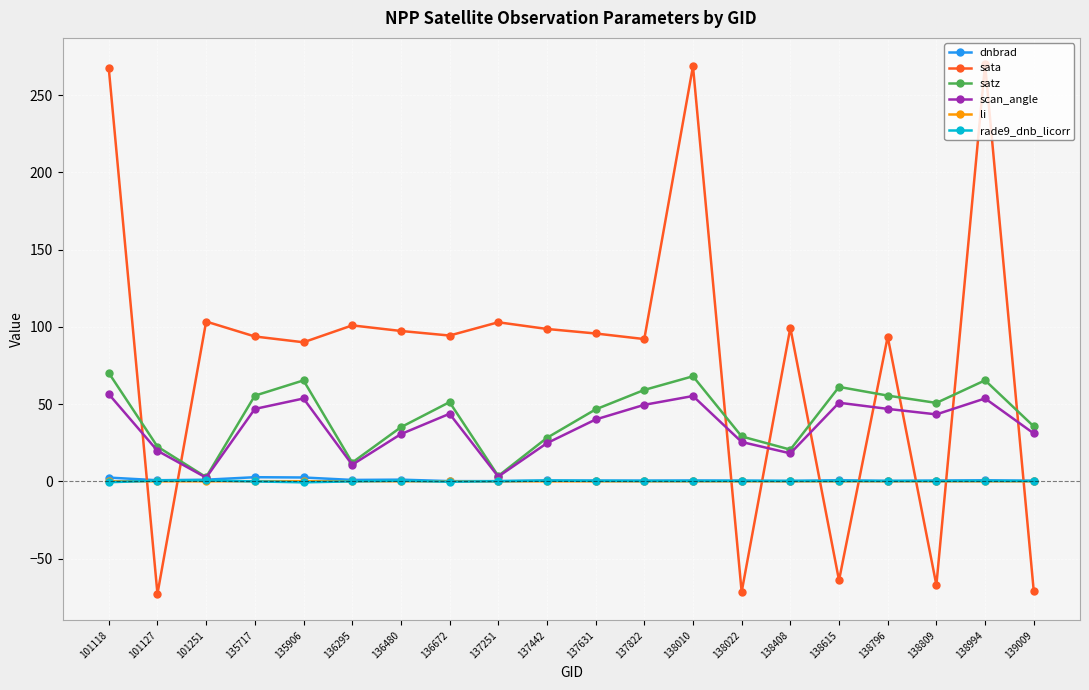

Does the chart have visible grid lines?

Yes